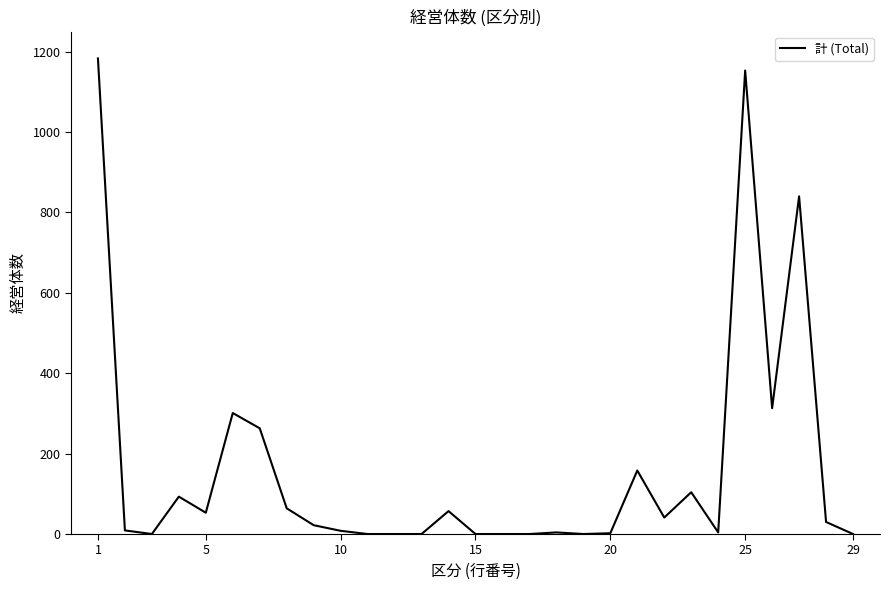

What is the difference between the maximum and minimum values?

1183